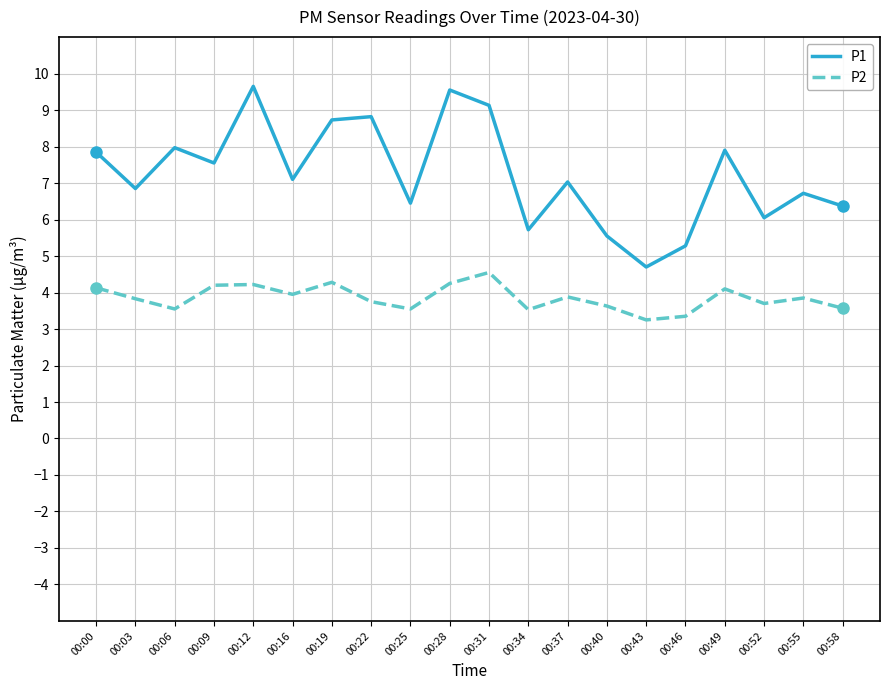

The value of P2 at 00:09 is 4.2. True or false?

True